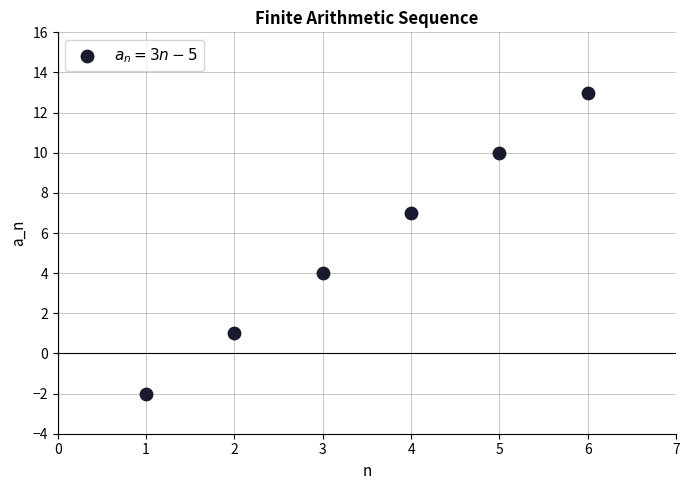

What is the average X value?

4